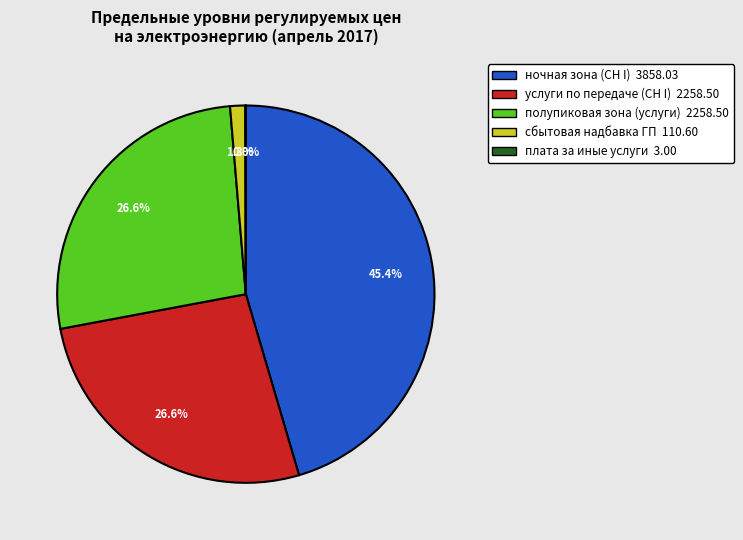

True or false: ночная зона (СН I) accounts for 45% of the total.

True